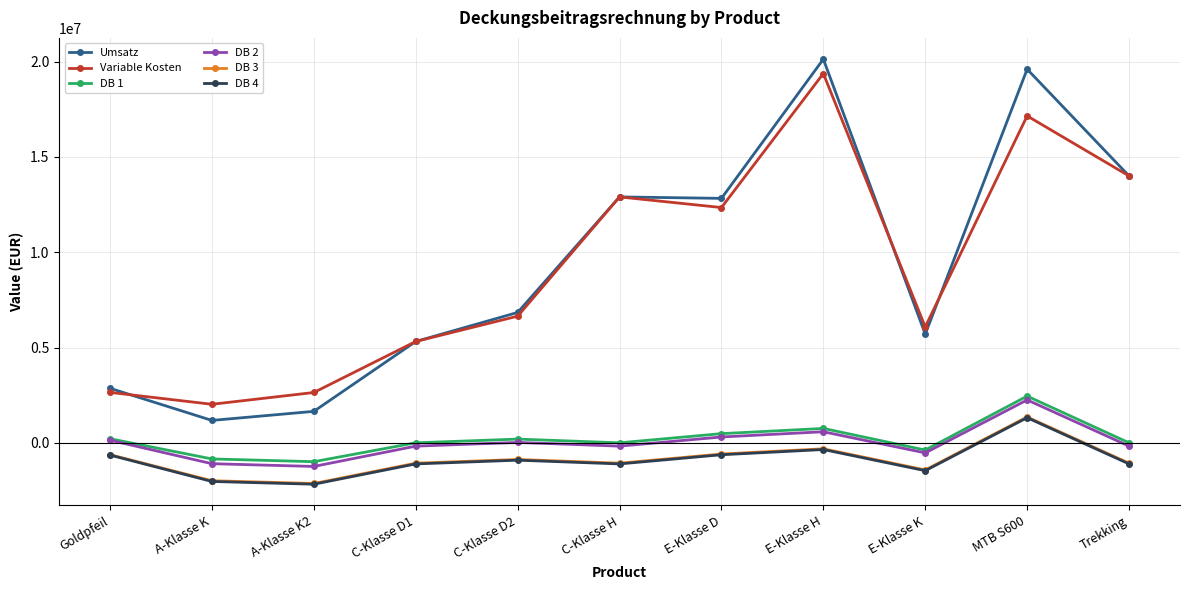

What is the label of the 5th point from the left?

C-Klasse D2